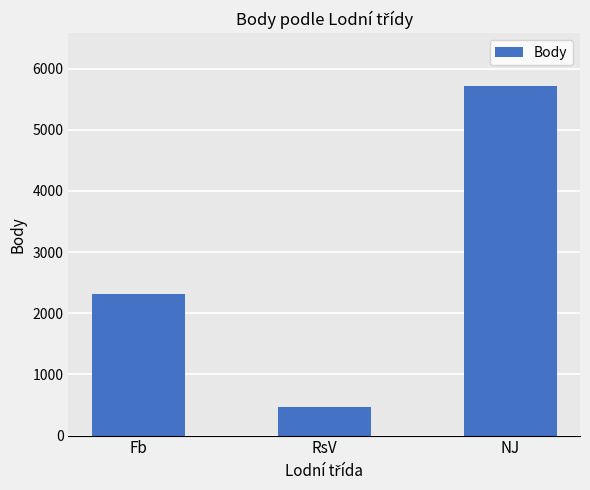

What is the minimum value shown in the chart?

462